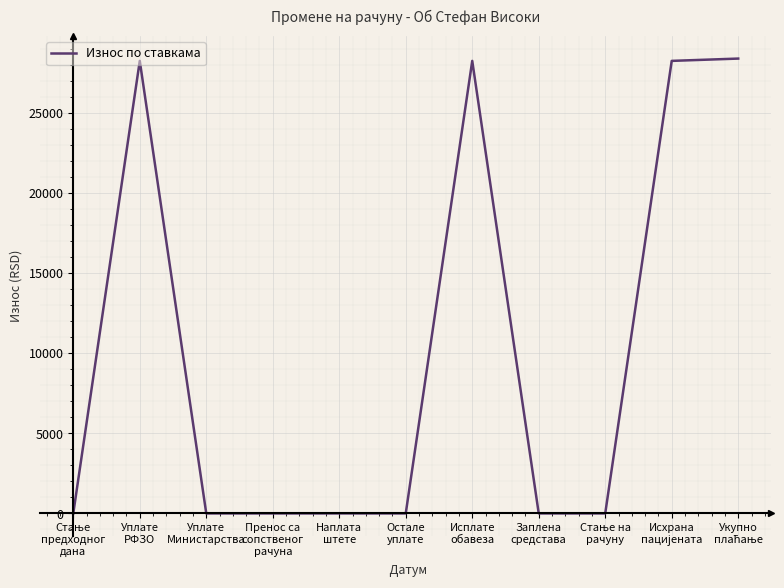

Where is the first local maximum?

Уплате
РФЗО